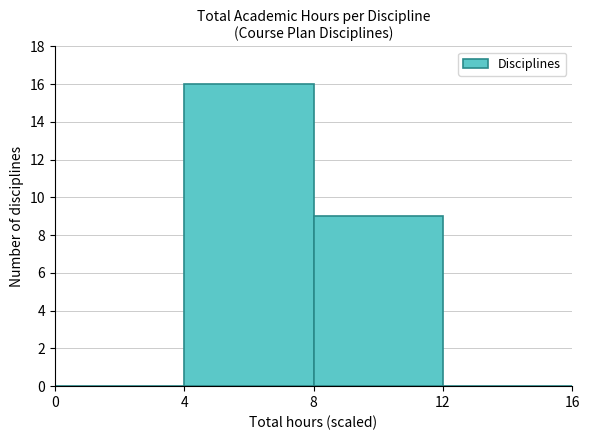

How tall is the bar that spans 8 to 12 on the x-axis? The values are not printed on the chart, so give them approximately, as read against the axis.

9